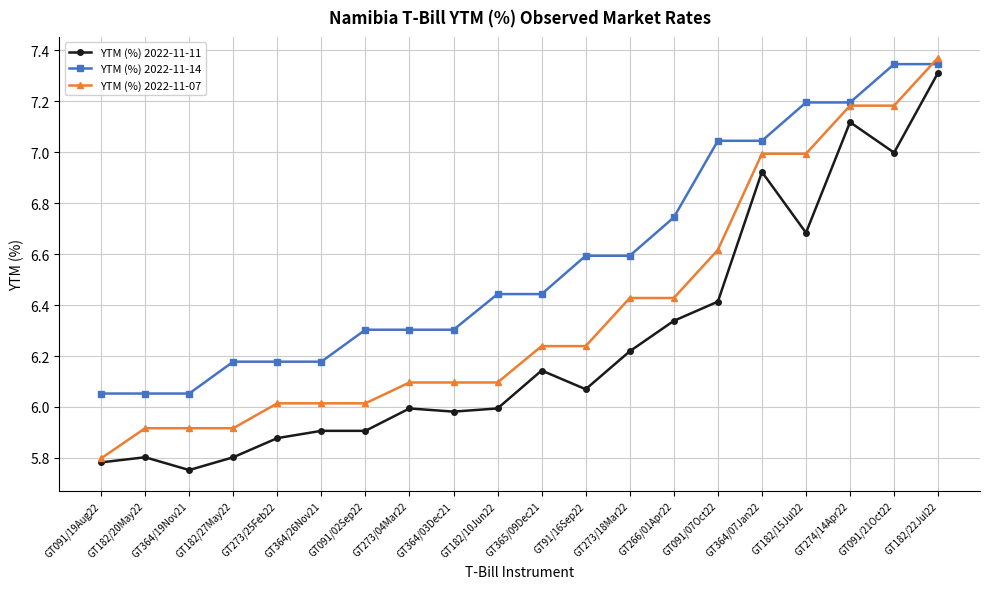

At which label does YTM (%) 2022-11-07 first exceed 6?

GT273/25Feb22